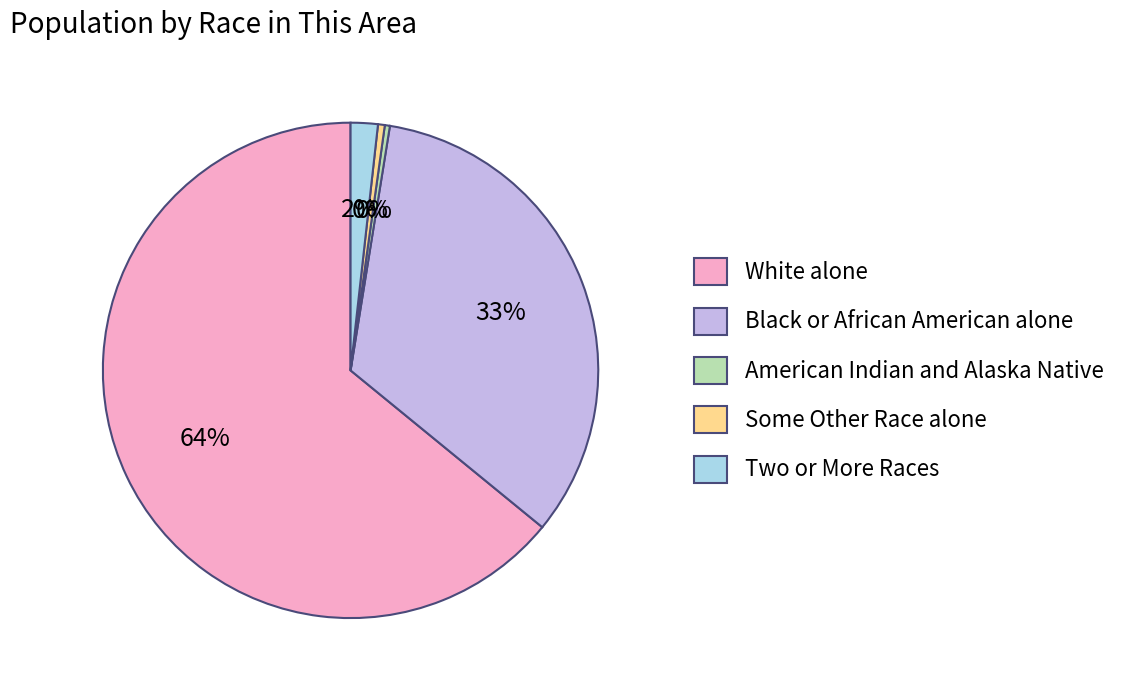

Which slice is the largest?

White alone